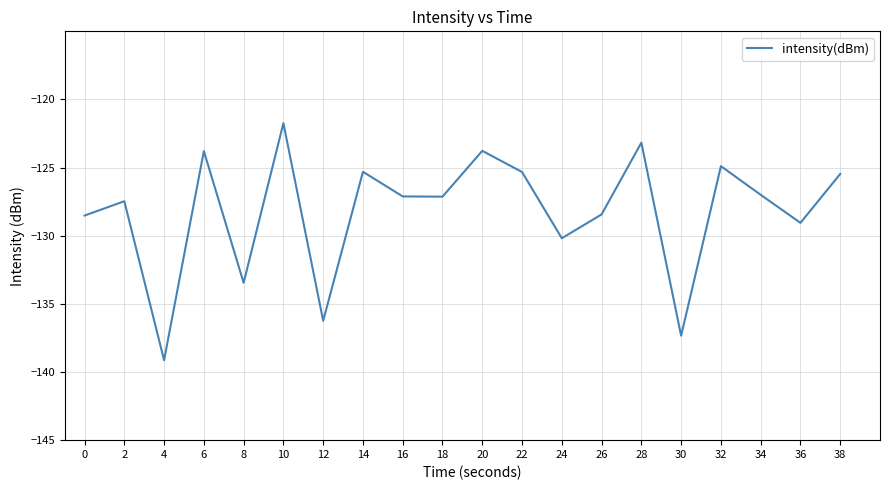

Which category has the highest value across all series?

10